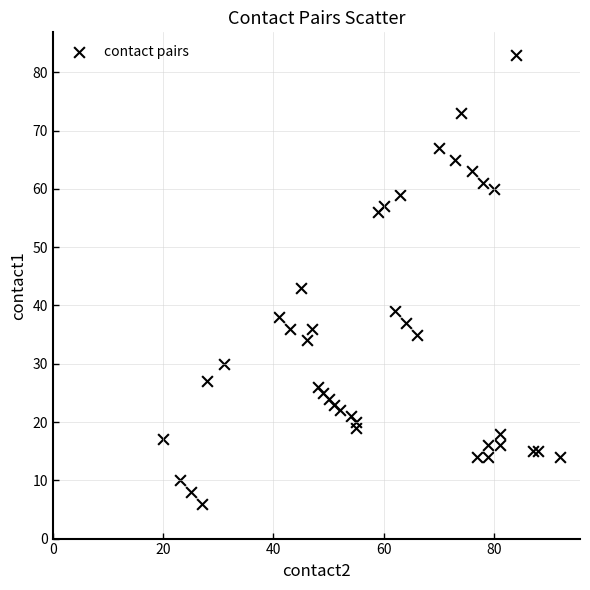

What is the range of Y values (max minus min)?

77